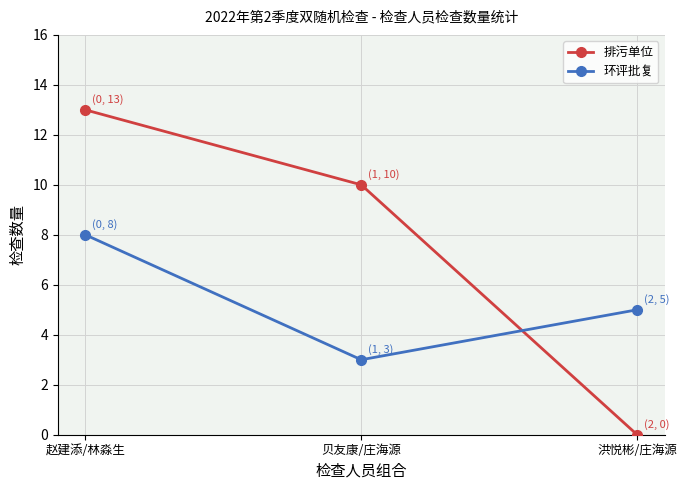

What is the label of the 3rd point from the left?

洪悦彬/庄海源